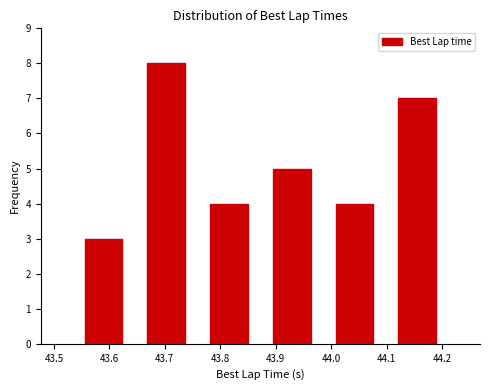

Reading left to right, list every bar in this chart as the range it spans on the x-axis followed by its height. Neither the bar edges nor the heights are printed on the chart, so give them approximately, as read against the axes.

43.53 to 43.65: 3
43.65 to 43.76: 8
43.76 to 43.87: 4
43.87 to 43.99: 5
43.99 to 44.10: 4
44.10 to 44.21: 7